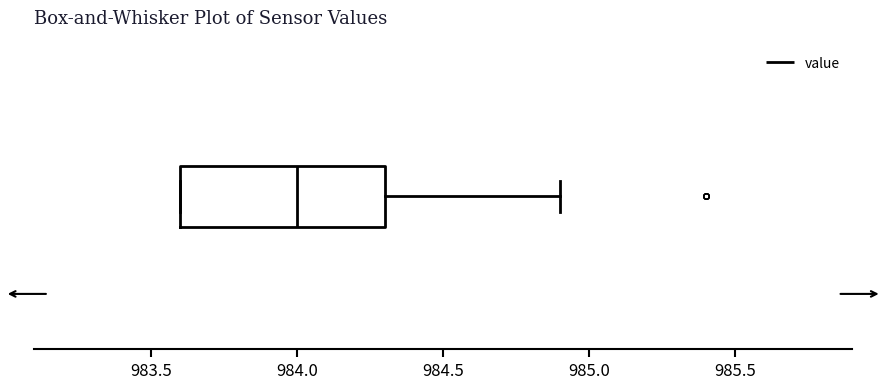

Where is the right edge of the box on the x-axis? The values are not printed on the chart, so give them approximately, as read against the axis.

984.3